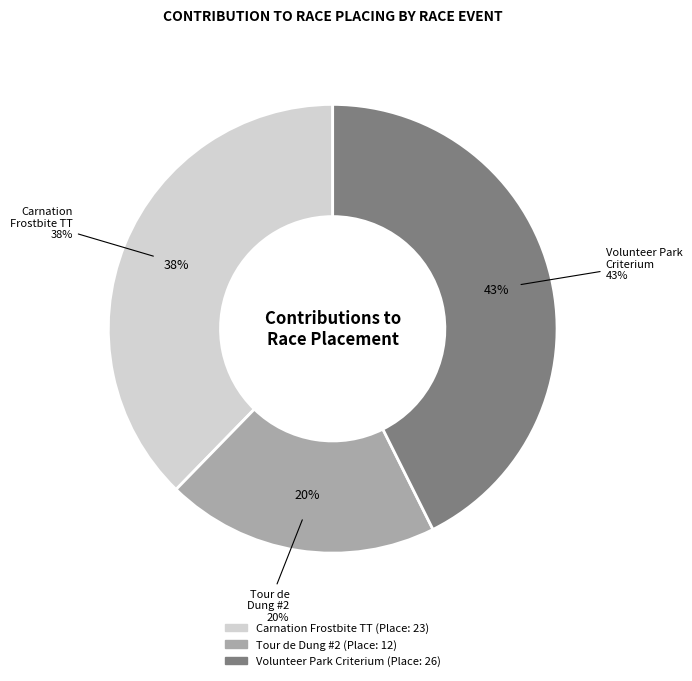

Which category has the smallest portion of the pie?

Tour de Dung #2